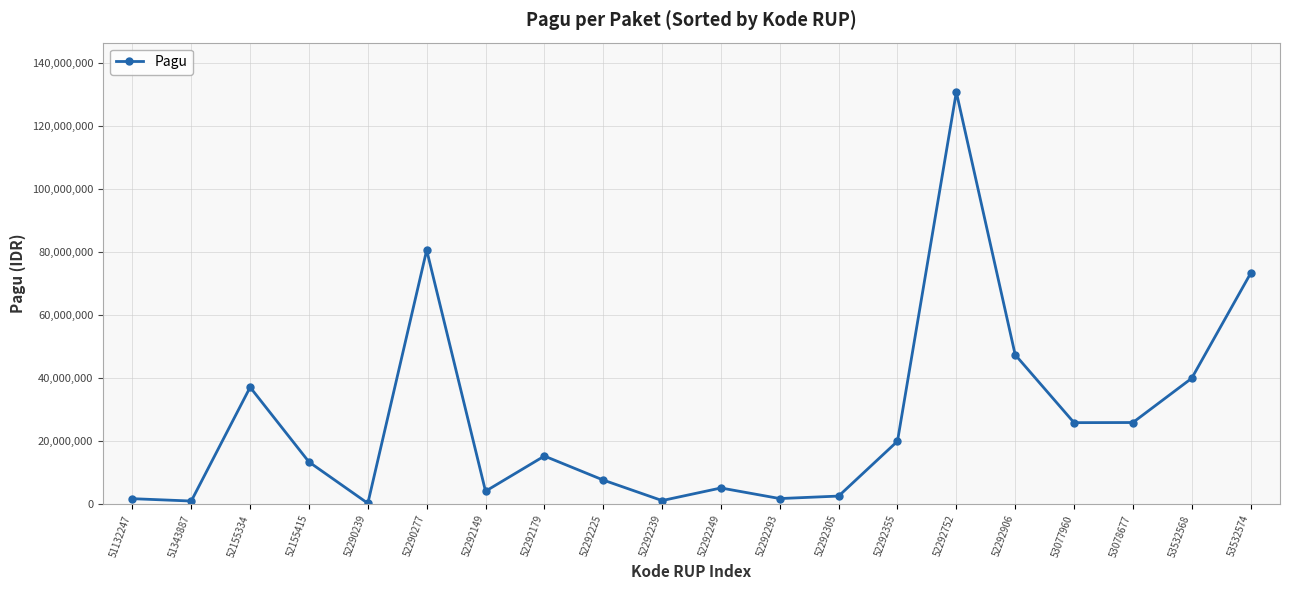

The chart shows a value of 1150000 at 52292239. True or false?

True